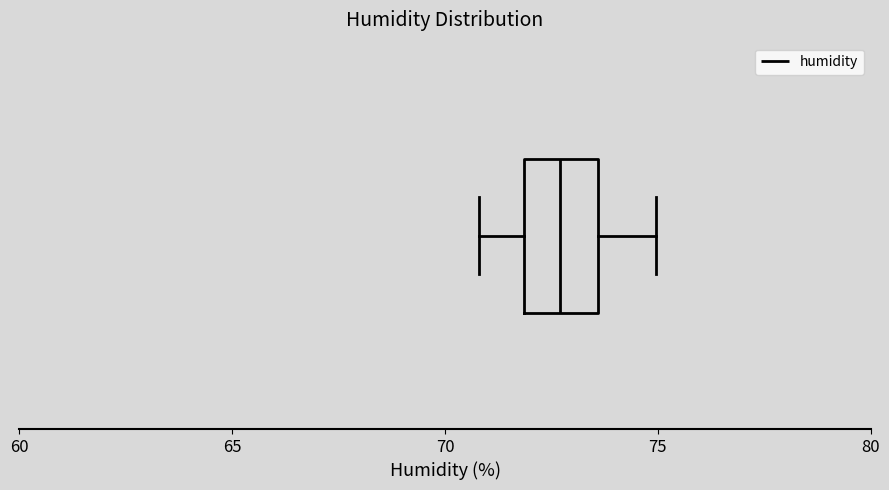

Transcribe this box plot: give where the median line is, the range the box spans, and where the two whiskers end, as read against the x-axis. The values are not printed on the chart, so give them approximately, as read against the axis.

median 72.5, box 72.0 to 73.5, whiskers 71.0 to 75.0